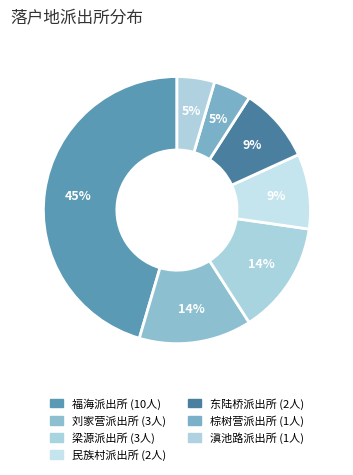

Count the number of slices in the pie.

7